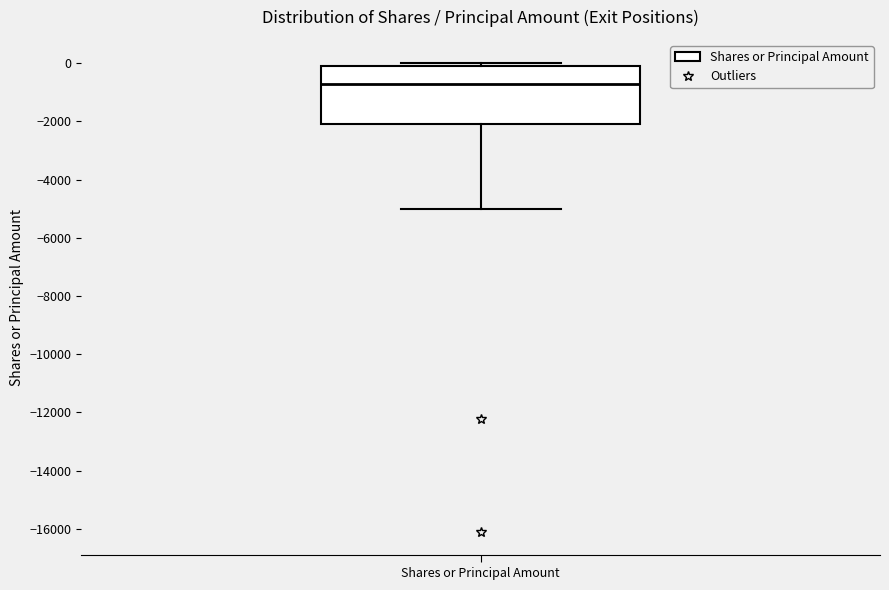

Transcribe this box plot: give where the median line is, the range the box spans, and where the two whiskers end, as read against the y-axis. The values are not printed on the chart, so give them approximately, as read against the axis.

median -600, box -2200 to 0, whiskers -5000 to 0 (just above the box's upper edge)